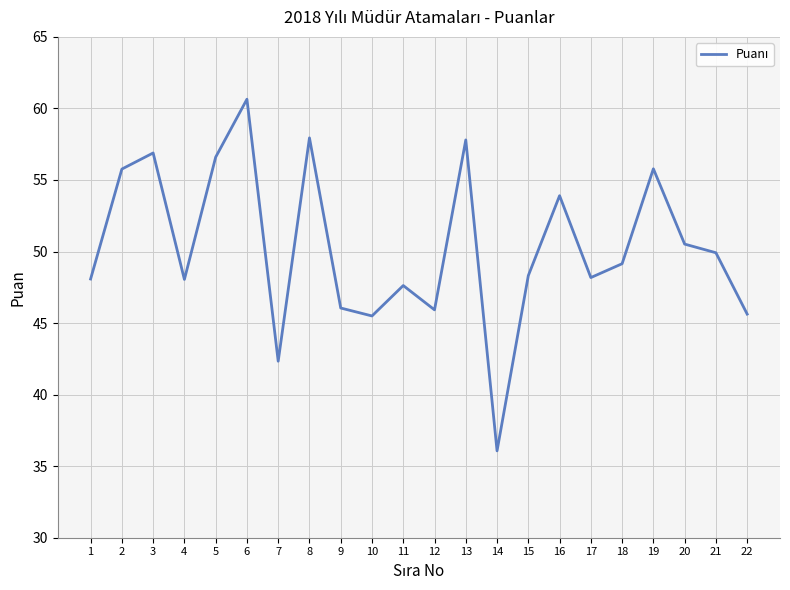

What is the maximum value shown in the chart?

60.6